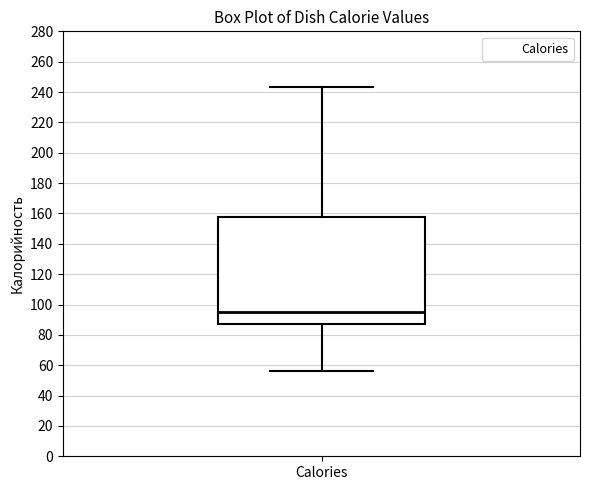

Read this box plot against the y-axis: the position of the median line, the range covered by the box, and the ends of both whiskers. The values are not printed on the chart, so give them approximately, as read against the axis.

median 96, box 88 to 158, whiskers 56 to 244